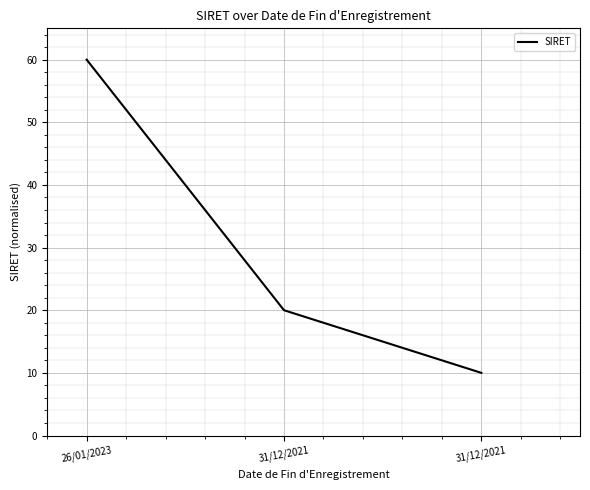

What is the difference between the second highest and minimum values?

10